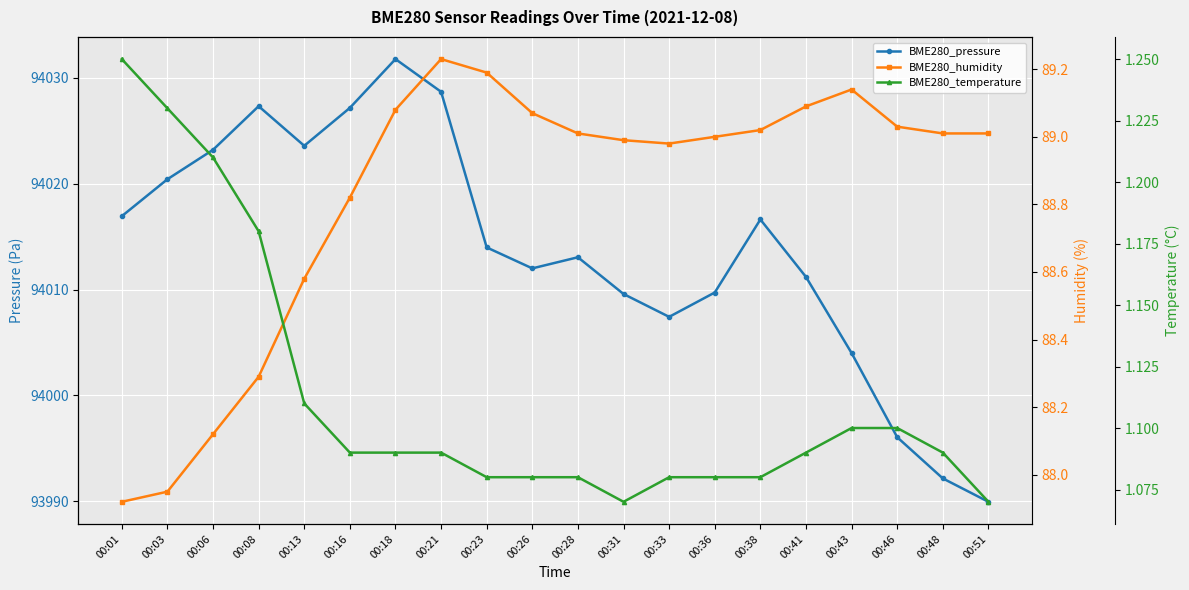

At 00:08, list the series in order from smallest to largest.

BME280_temperature, BME280_humidity, BME280_pressure